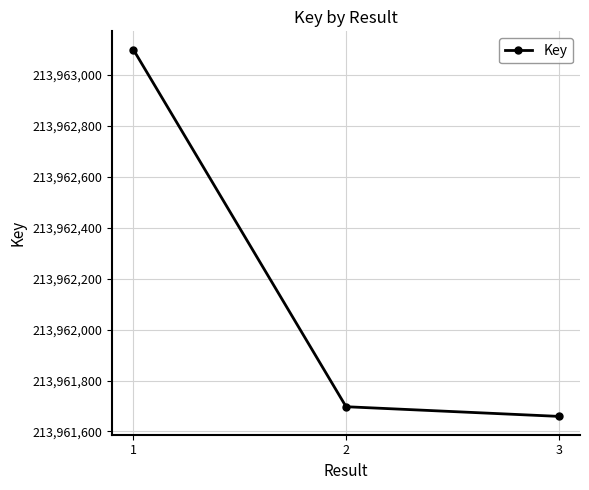

What is the minimum value shown in the chart?

213961659